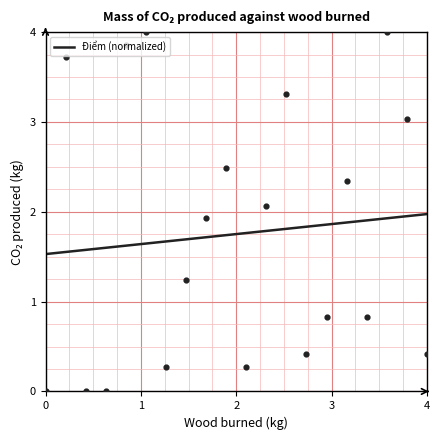

Between 0 and 4, which is larger?

4